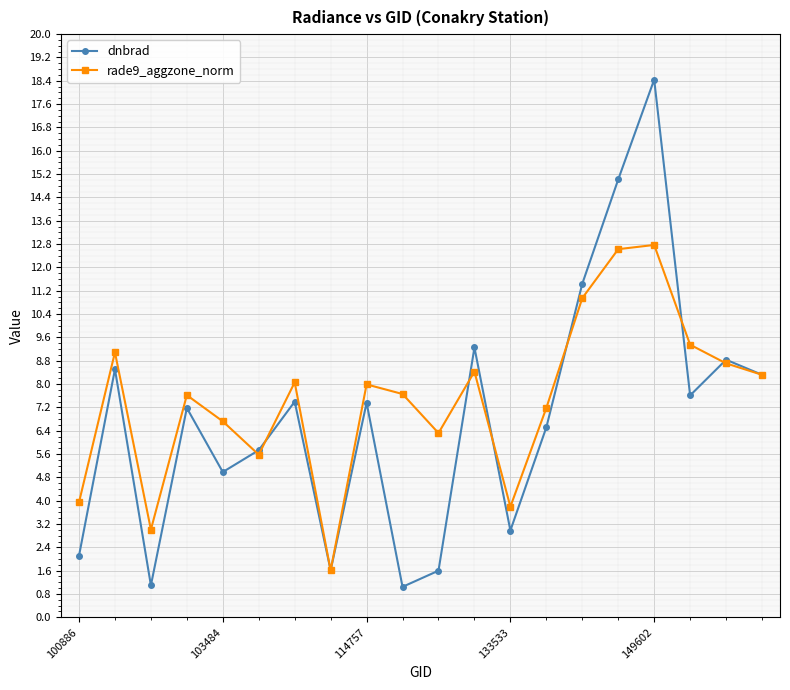

Which series has the widest spread of values?

dnbrad